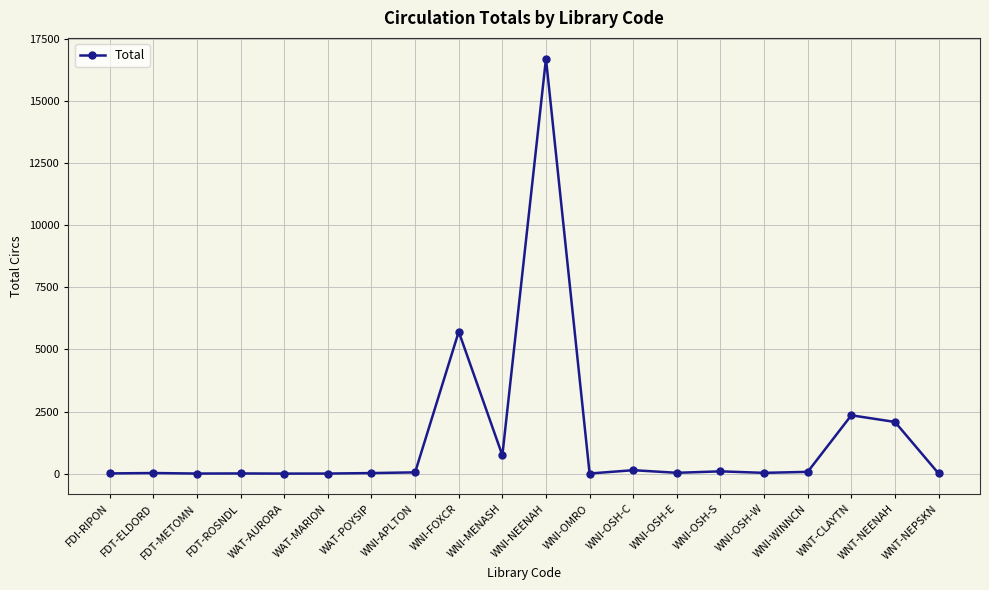

Which has a higher value, WNT-NEENAH or WNI-WINNCN?

WNT-NEENAH